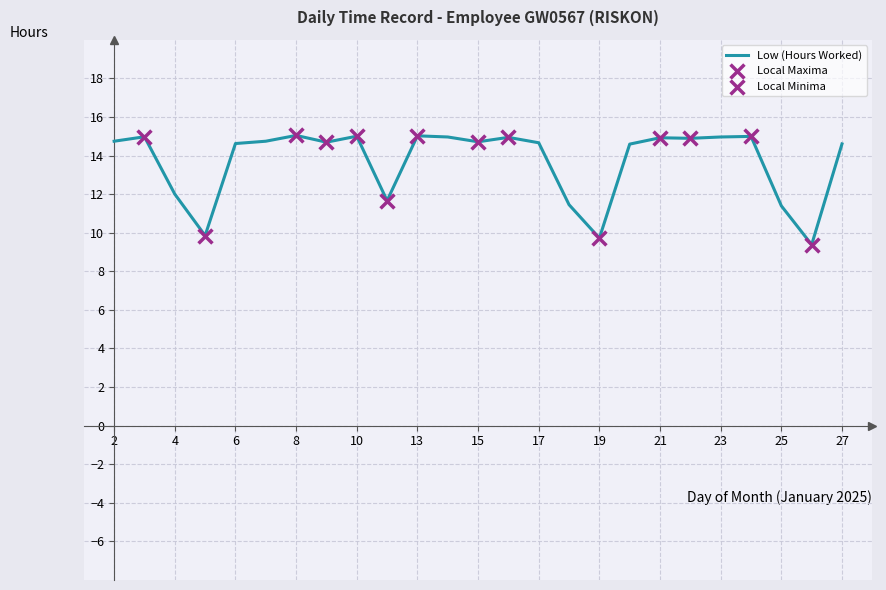

What is the smallest value displayed?

9.4